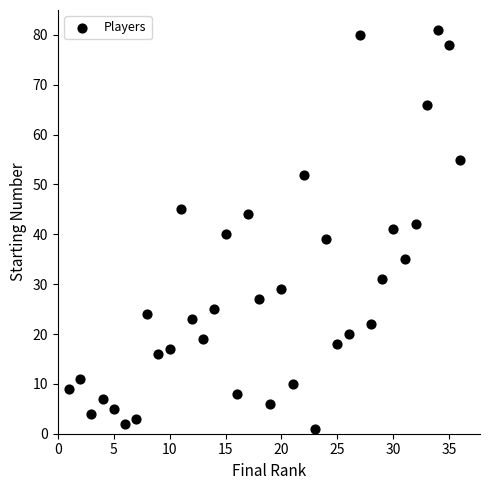

What is the range of Y values (max minus min)?

80